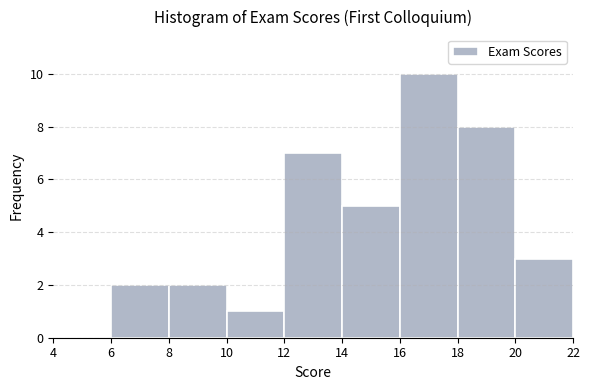

Reading left to right, list every bar in this chart as the range it spans on the x-axis followed by its height. The values are not printed on the chart, so give them approximately, as read against the axis.

4 to 6: 0
6 to 8: 2
8 to 10: 2
10 to 12: 1
12 to 14: 7
14 to 16: 5
16 to 18: 10
18 to 20: 8
20 to 22: 3